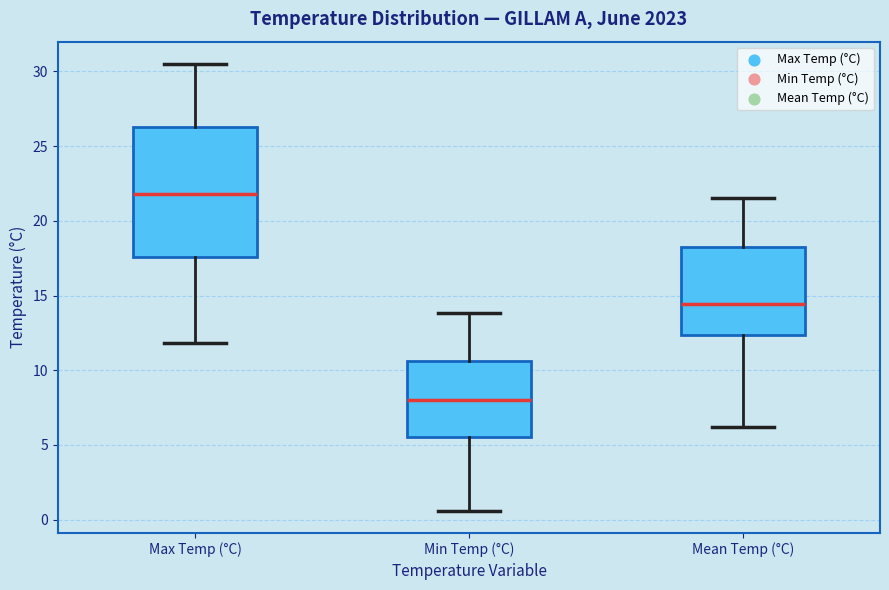

Where is the lower edge of the box for Mean Temp (°C) on the y-axis? The values are not printed on the chart, so give them approximately, as read against the axis.

12.5